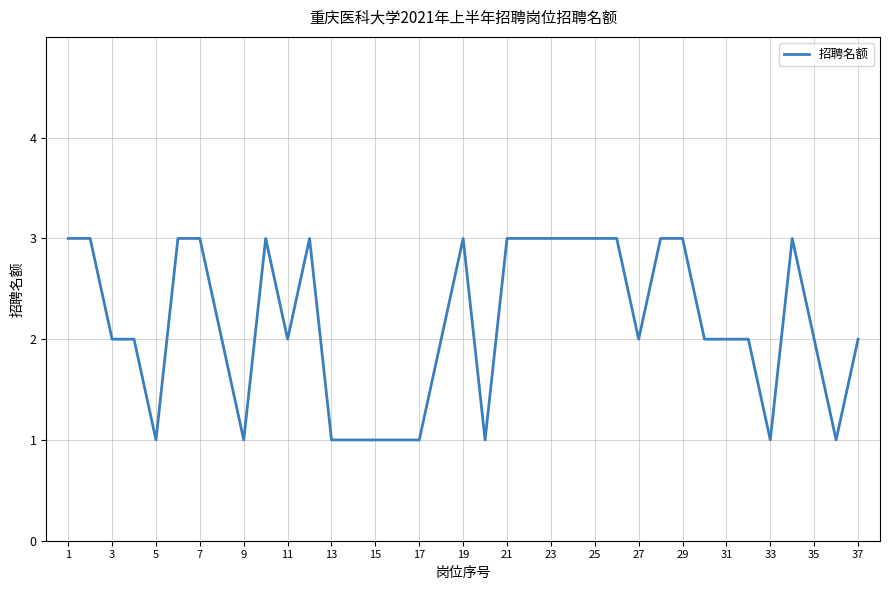

What is the maximum value shown in the chart?

3